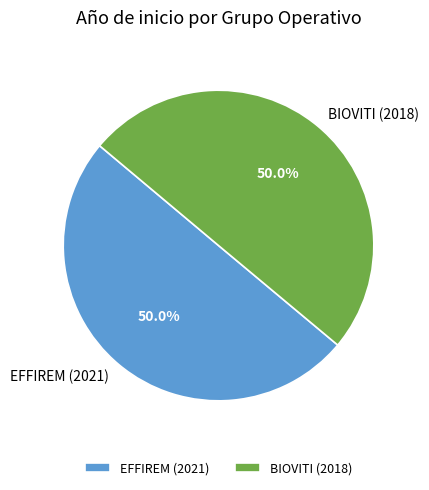

True or false: EFFIREM (2021) accounts for 58% of the total.

False